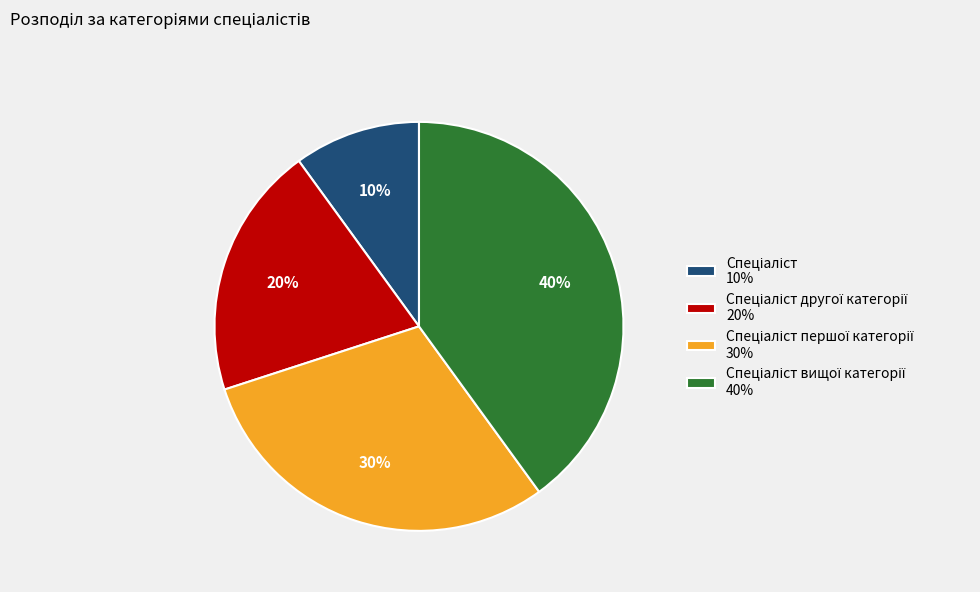

To the nearest percent, what is the difference between the largest and smallest slice percentages?

30%